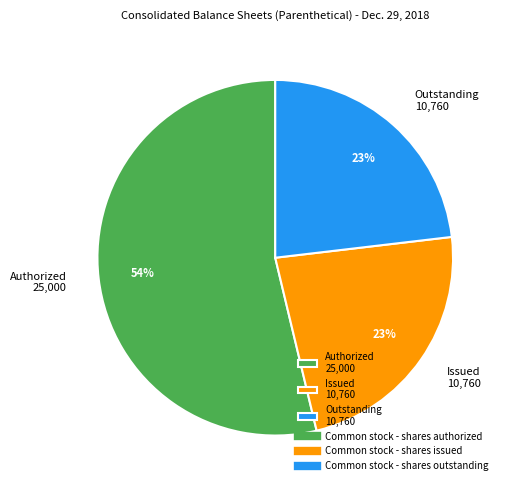

Which category has the biggest portion of the pie?

Authorized 25,000